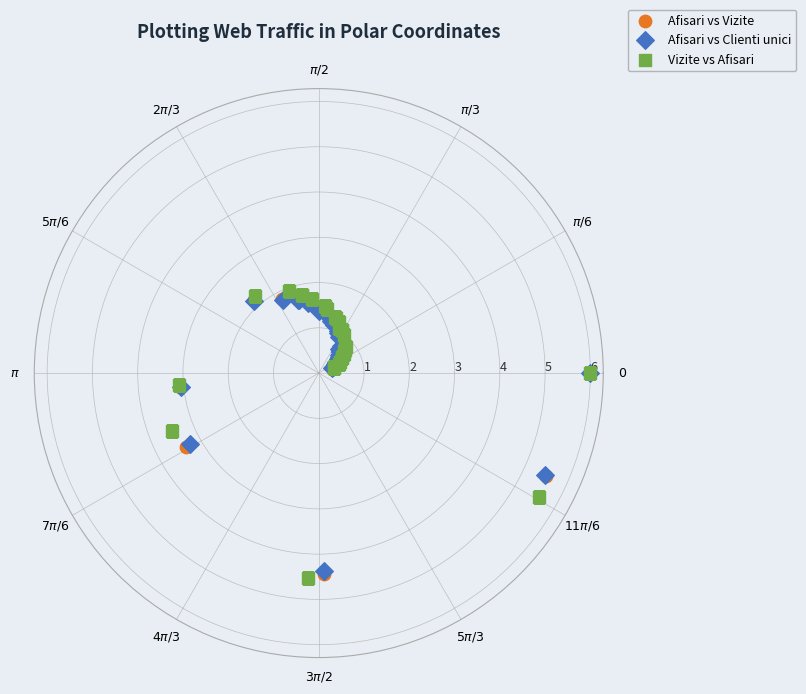

Which series has the widest spread of Y values?

Afisari vs Clienti unici